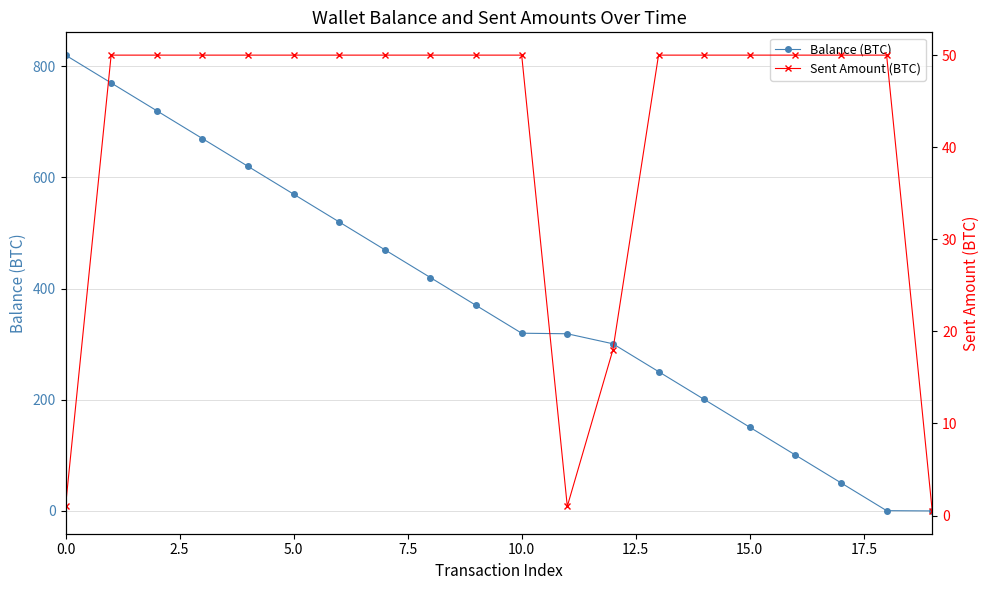

Which series has the widest spread of values?

Balance (BTC)